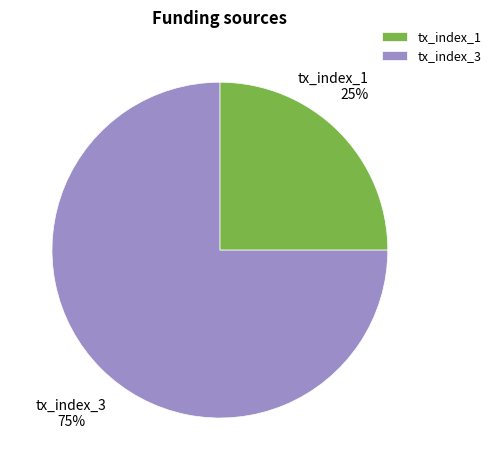

To the nearest percent, what is the average slice percentage?

50%